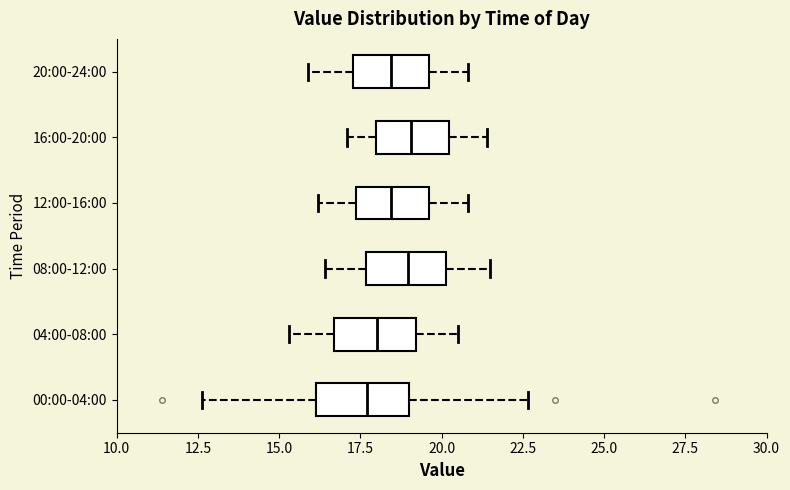

Reading bottom to top, transcribe this box plot: for each box, give where its median line is, the range the box spans, and where its two whiskers end, as read against the x-axis. The values are not printed on the chart, so give them approximately, as read against the axis.

00:00-04:00: median 17.5, box 16.0 to 19.0, whiskers 12.5 to 22.5
04:00-08:00: median 18.0, box 16.5 to 19.0, whiskers 15.5 to 20.5
08:00-12:00: median 19.0, box 17.5 to 20.0, whiskers 16.5 to 21.5
12:00-16:00: median 18.5, box 17.5 to 19.5, whiskers 16.0 to 21.0
16:00-20:00: median 19.0, box 18.0 to 20.0, whiskers 17.0 to 21.5
20:00-24:00: median 18.5, box 17.5 to 19.5, whiskers 16.0 to 21.0